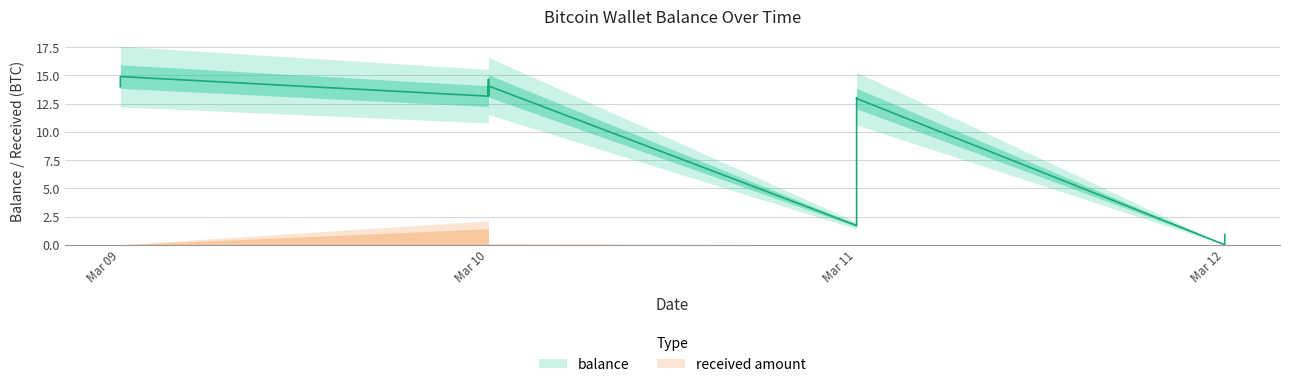

True or false: received_amount has more than 1 points higher than both neighbors.

True